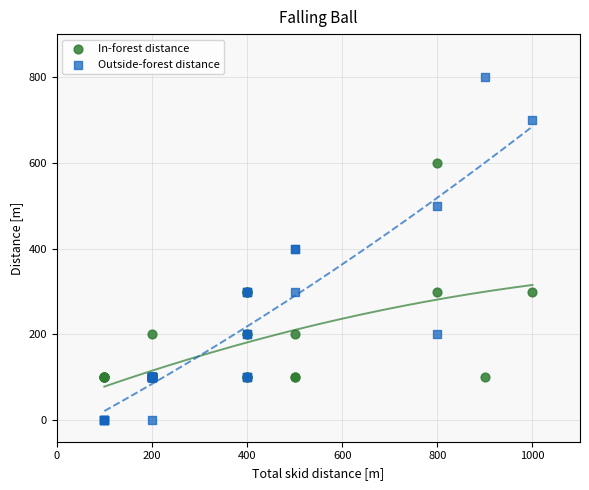

Which series reaches the maximum Y coordinate?

Outside-forest distance